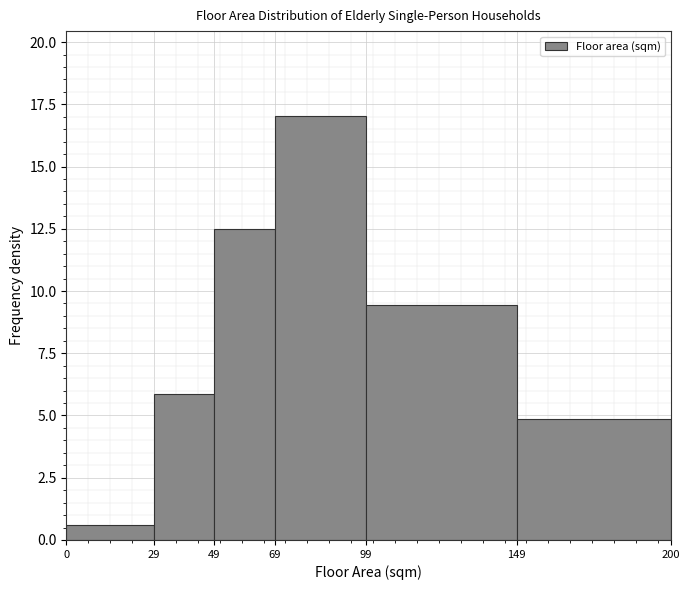

Reading left to right, list every bar in this chart as the range it spans on the x-axis followed by its height. The values are not printed on the chart, so give them approximately, as read against the axis.

0 to 29: 0.5
29 to 49: 6.0
49 to 69: 12.5
69 to 99: 17.0
99 to 149: 9.5
149 to 200: 5.0